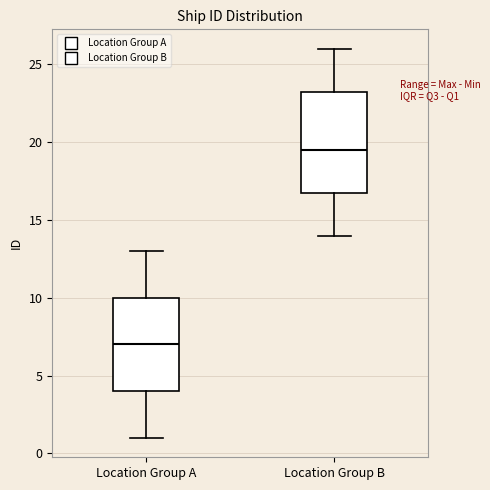

Where does the median line of the box for Location Group B sit on the y-axis? The values are not printed on the chart, so give them approximately, as read against the axis.

19.5